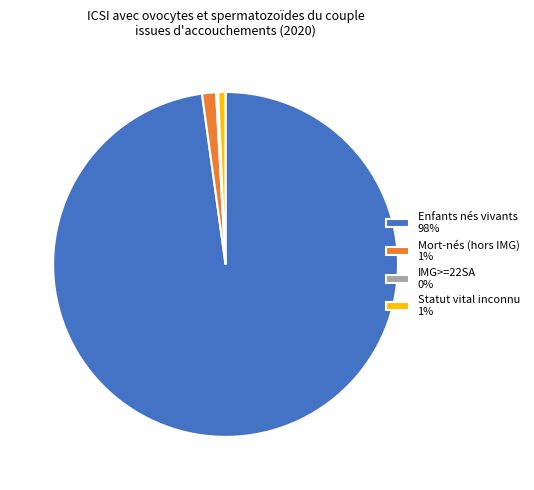

Does any single category account for the majority?

Yes